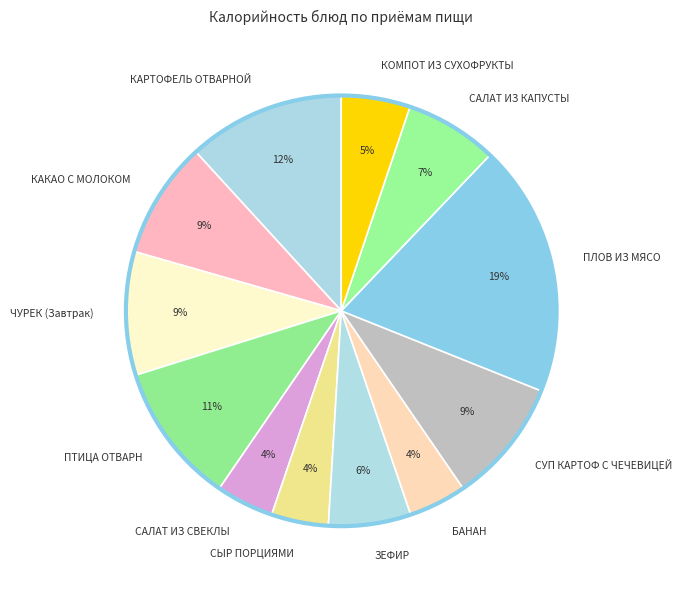

Count the number of slices in the pie.

12